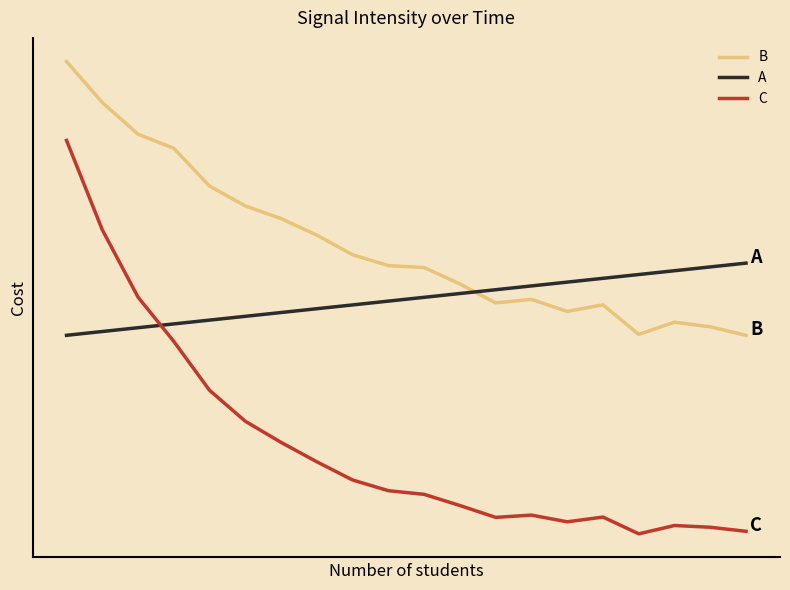

Does the chart display data point markers on the line(s)?

No